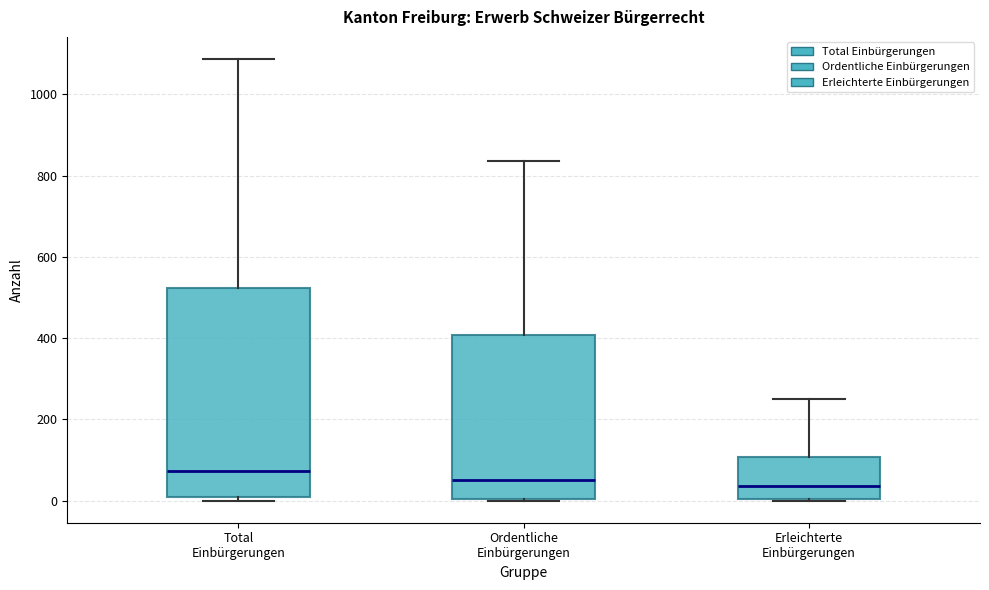

Where does the upper whisker of the box for Total Einbürgerungen end on the y-axis? The values are not printed on the chart, so give them approximately, as read against the axis.

1080